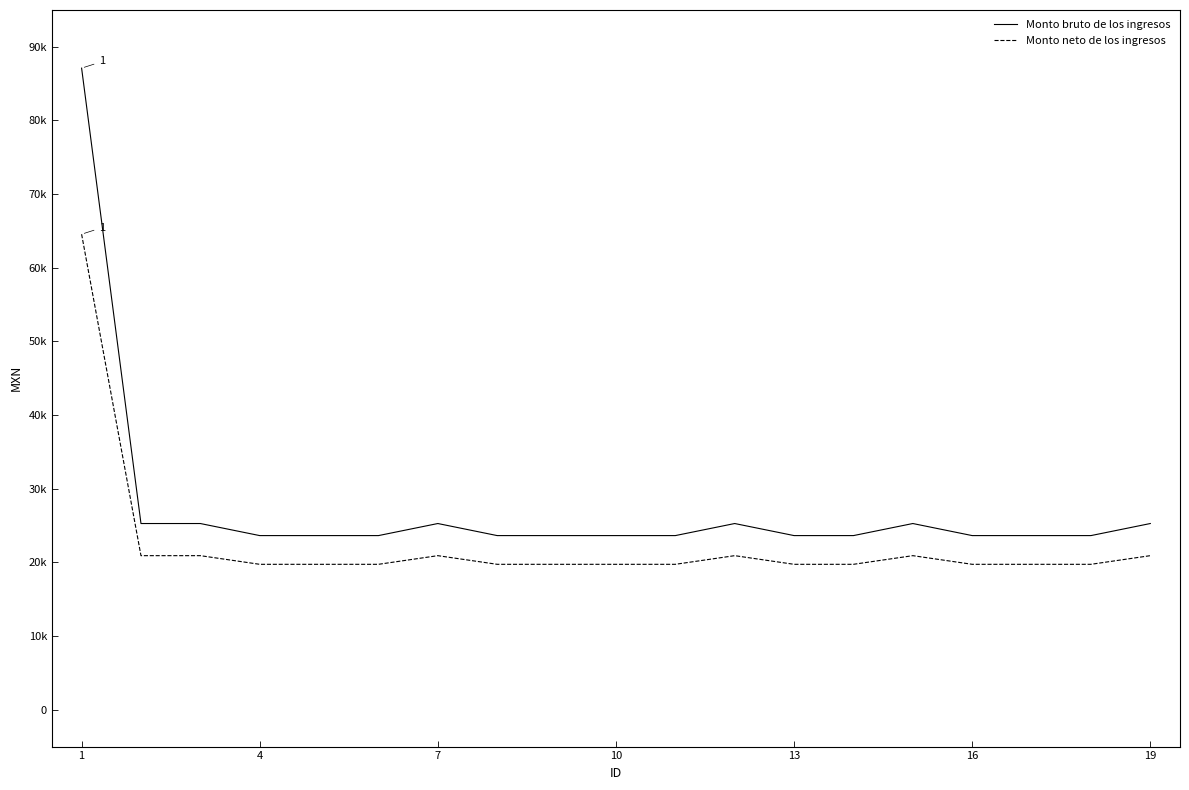

Does the chart display data point markers on the line(s)?

No